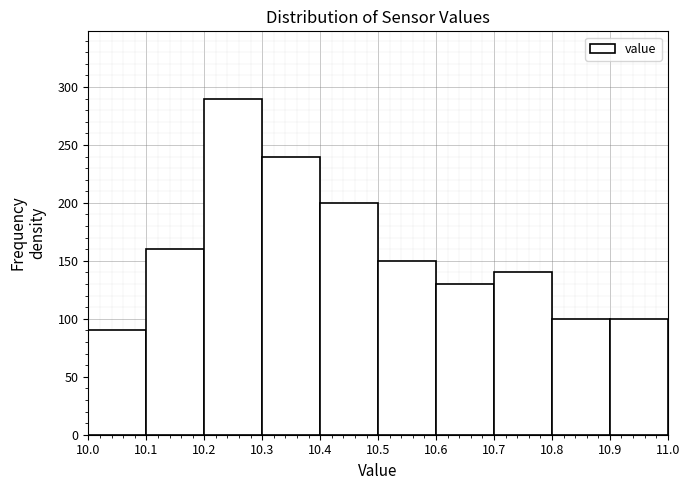

Over which range of the x-axis is the bar tallest?

10.2 to 10.3